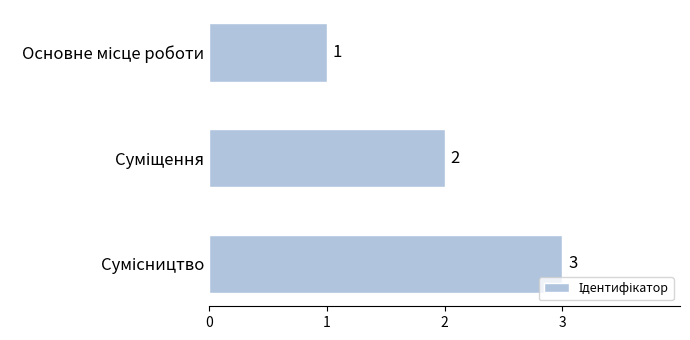

What is the greatest value displayed?

3